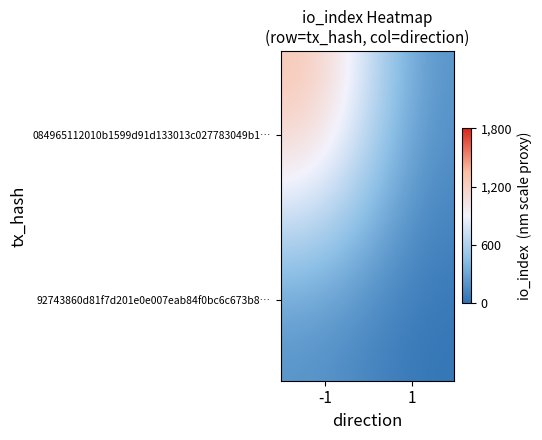

Count the number of categories in the chart.

2